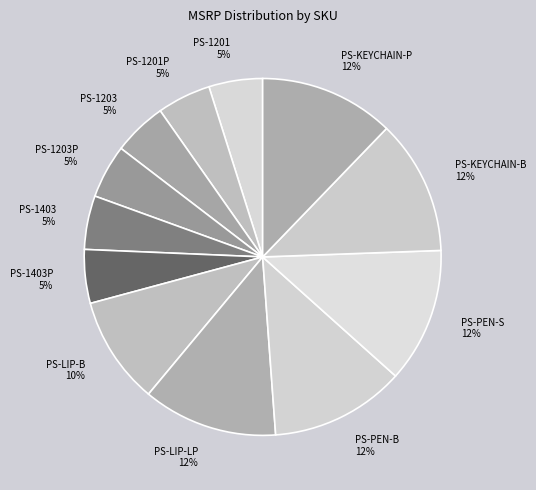

Is PS-1201P the majority of the pie?

No